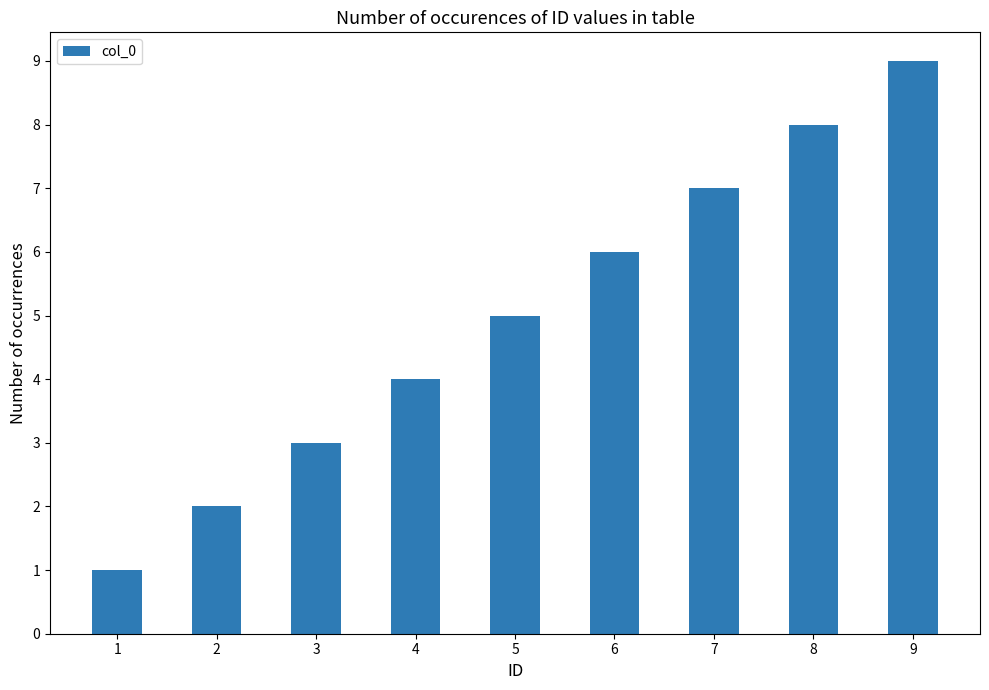

What is the ratio of the value at 4 to the value at 8?

0.5